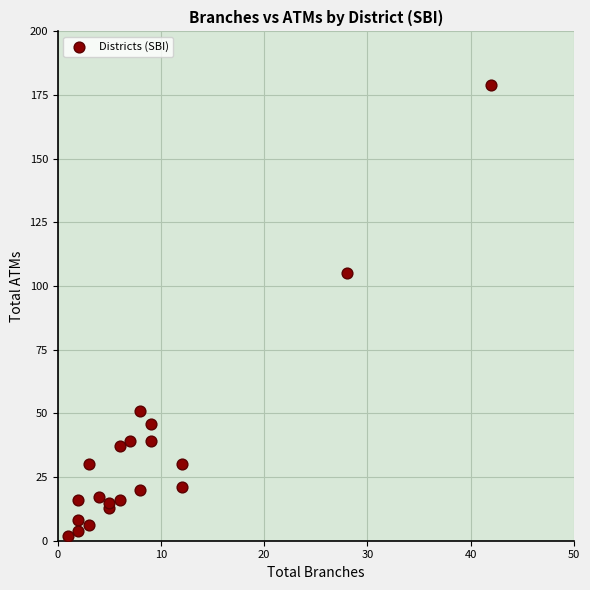

What Y value in the scatter plot is closest to 90?

105